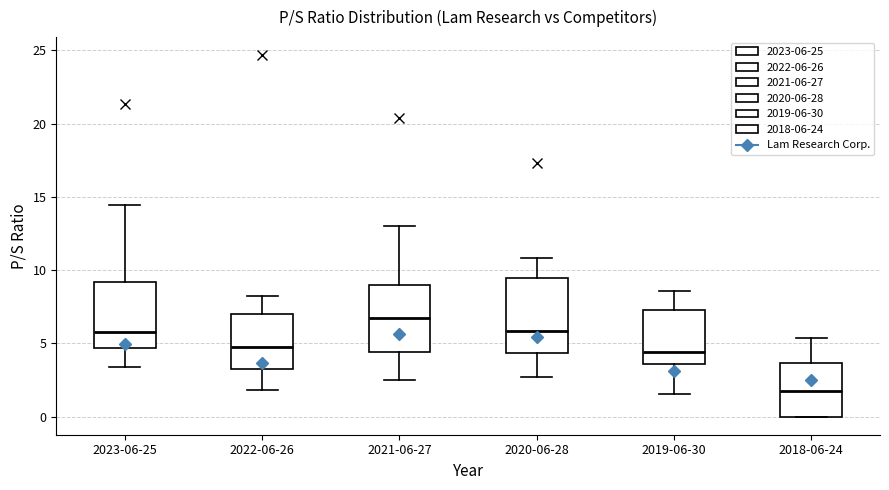

Reading left to right, read every box against the y-axis: the position of its median line, the range the box covers, and the ends of its whiskers. The values are not printed on the chart, so give them approximately, as read against the axis.

2023-06-25: median 6.0, box 4.5 to 9.0, whiskers 3.5 to 14.5
2022-06-26: median 5.0, box 3.5 to 7.0, whiskers 2.0 to 8.5
2021-06-27: median 6.5, box 4.5 to 9.0, whiskers 2.5 to 13.0
2020-06-28: median 6.0, box 4.5 to 9.5, whiskers 2.5 to 11.0
2019-06-30: median 4.5, box 3.5 to 7.5, whiskers 1.5 to 8.5
2018-06-24: median 1.5, box 0.0 to 3.5, whiskers 0.0 to 5.5